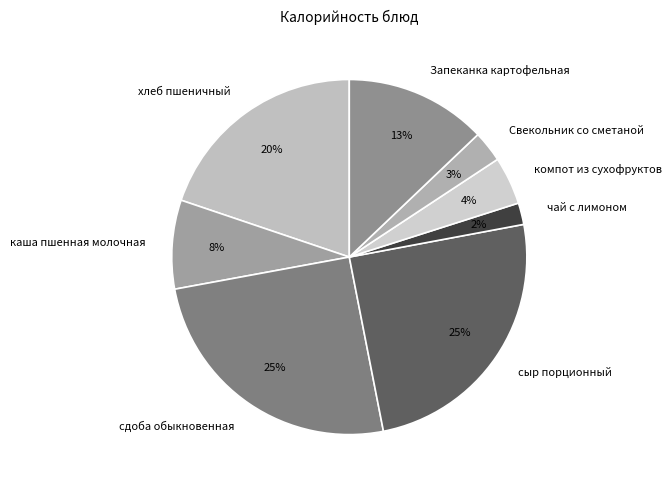

Is Свекольник со сметаной the majority of the pie?

No